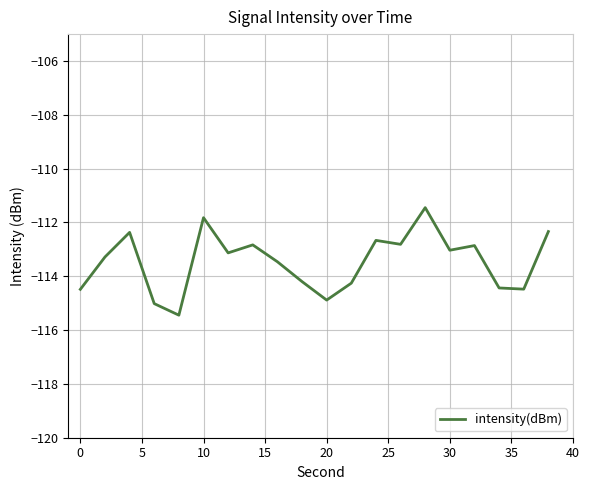

What is the smallest value displayed?

-115.4